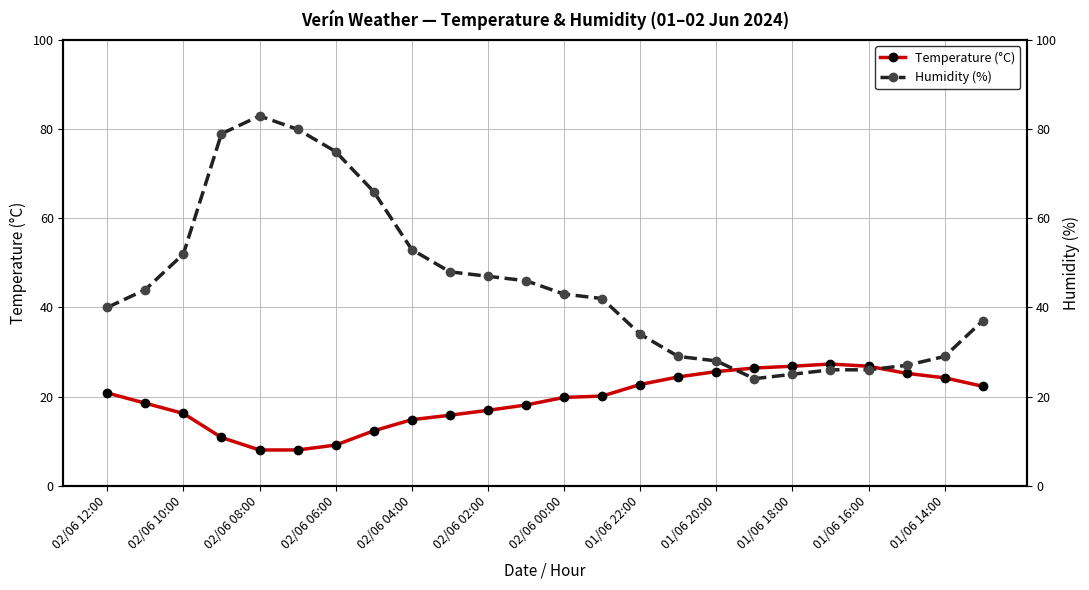

Reading left to right, list all the values displayed in this chart.

Temperature (°C): 20.8	18.5	16.2	10.8	8.0	8.0	9.1	12.3	14.8	15.8	16.9	18.1	19.8	20.1	22.7	24.4	25.6	26.4	26.8	27.3	26.8	25.2	24.2	22.3
Humidity (%): 40.0	44.0	52.0	79.0	83.0	80.0	75.0	66.0	53.0	48.0	47.0	46.0	43.0	42.0	34.0	29.0	28.0	24.0	25.0	26.0	26.0	27.0	29.0	37.0